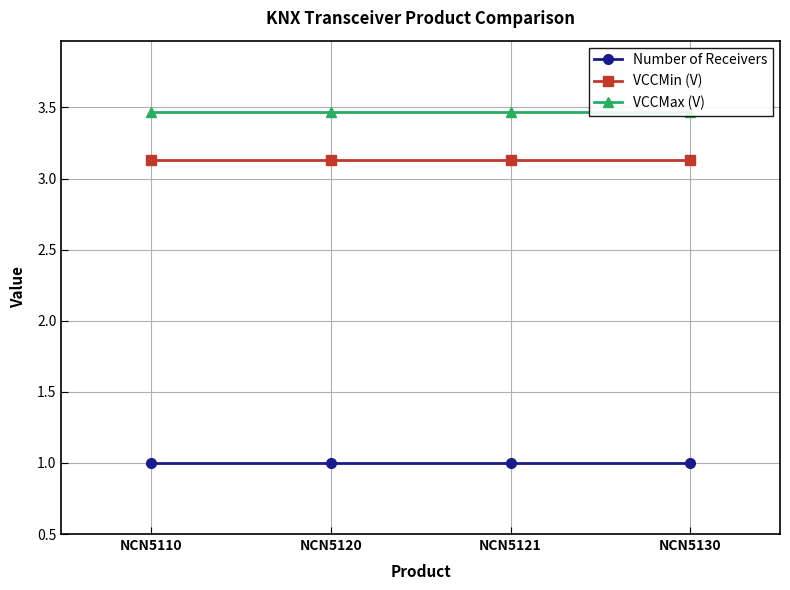

True or false: VCCMax (V) has more than 1 points higher than both neighbors.

False